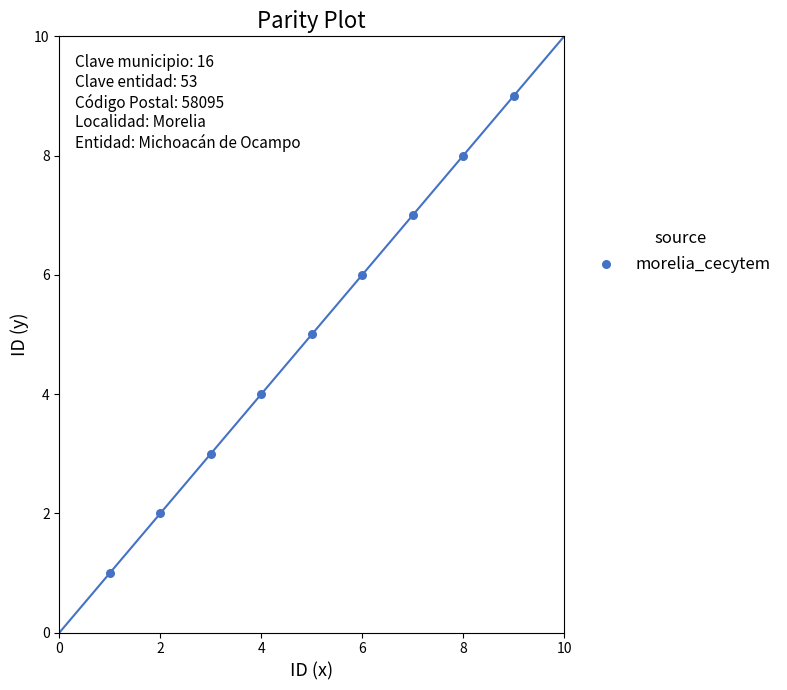

What is the range of Y values (max minus min)?

8